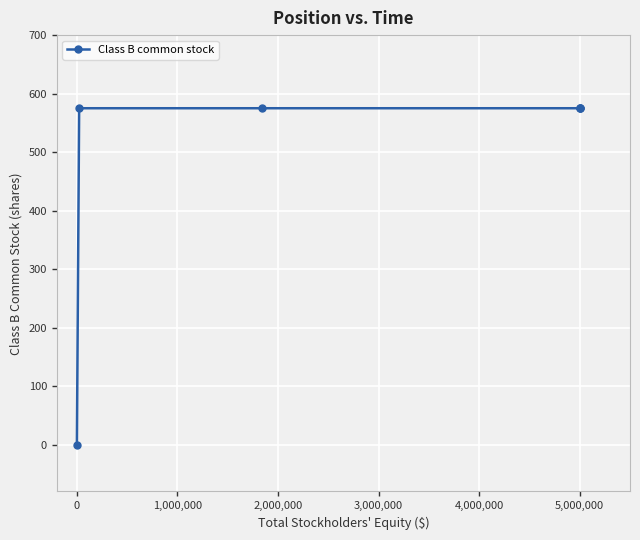

What is the sum of the values at 2,000,000 and 1,000,000?

1150